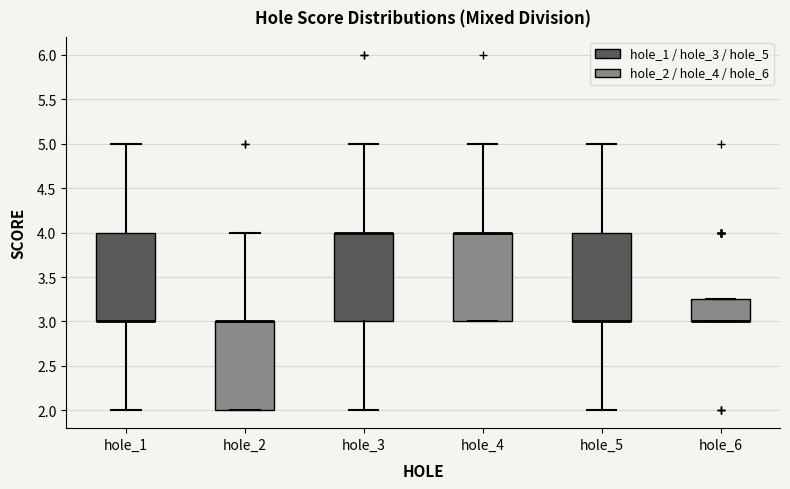

Where does the upper whisker of the box for hole_3 end on the y-axis? The values are not printed on the chart, so give them approximately, as read against the axis.

5.00